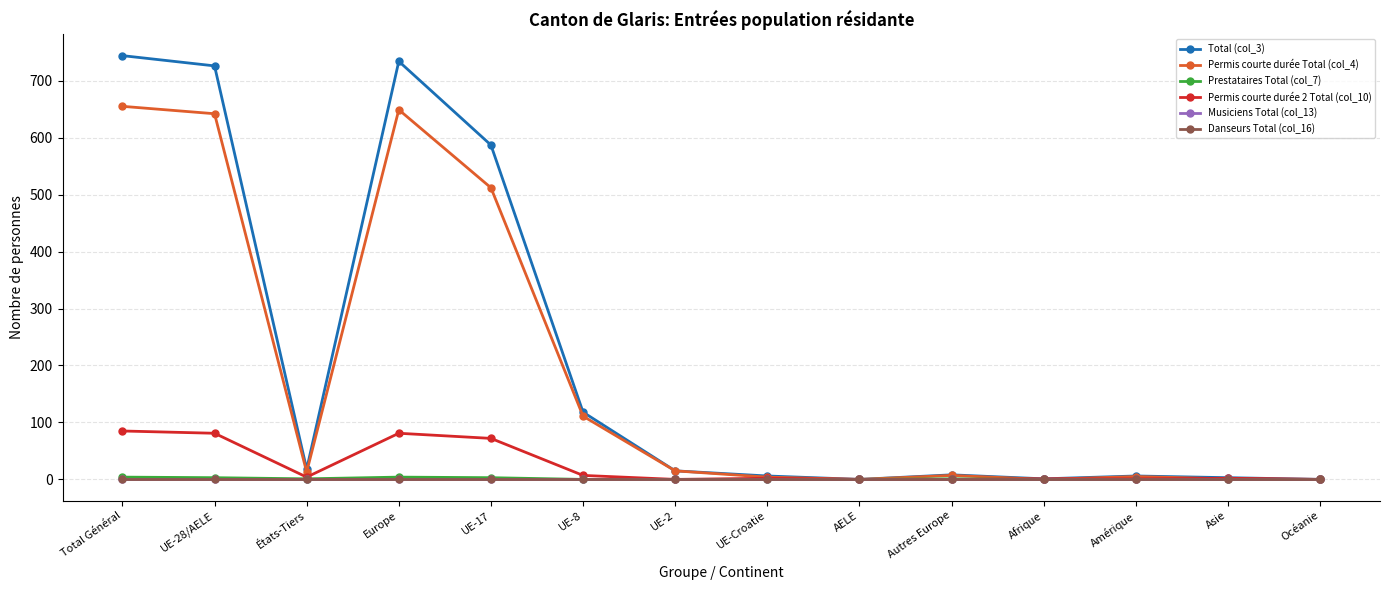

At which label is Musiciens Total (col_13) closest to 0?

Total Général